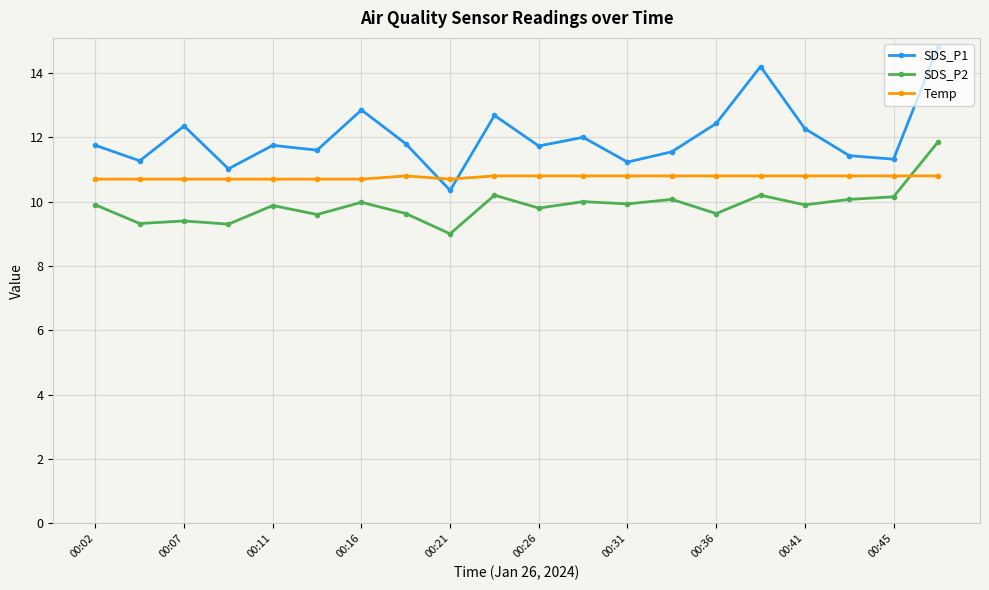

What is the difference between the maximum and second lowest values in the SDS_P1 series?

3.8